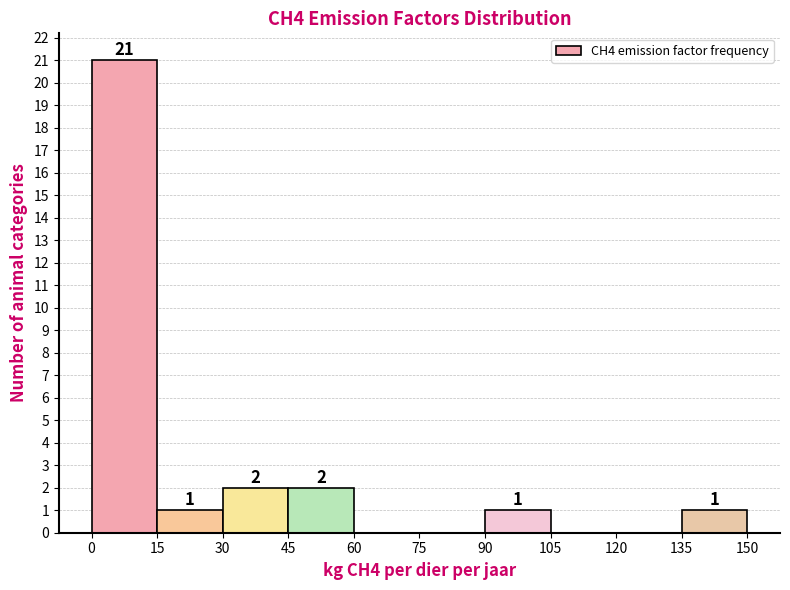

Over which range of the x-axis is the bar tallest?

0 to 15